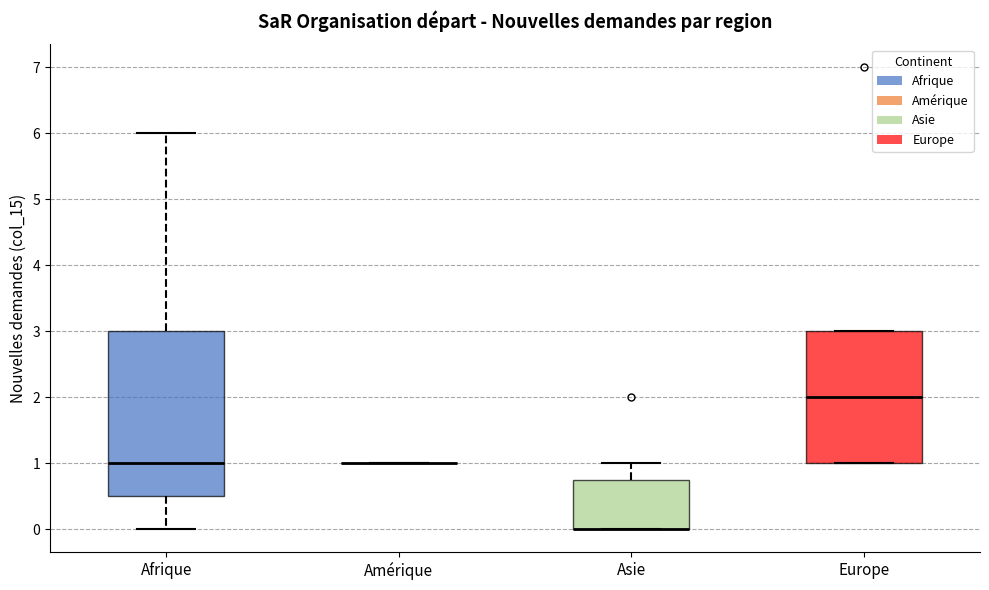

Reading left to right, transcribe this box plot: for each box, give where its median line is, the range the box spans, and where its two whiskers end, as read against the y-axis. The values are not printed on the chart, so give them approximately, as read against the axis.

Afrique: median 1.0, box 0.5 to 3.0, whiskers 0.0 to 6.0
Amérique: box collapsed to a line at 1.0, whiskers 1.0 to 1.0
Asie: median 0.0 (drawn on the box's lower edge), box 0.0 to 0.8, whiskers 0.0 to 1.0
Europe: median 2.0, box 1.0 to 3.0, whiskers 1.0 to 3.0